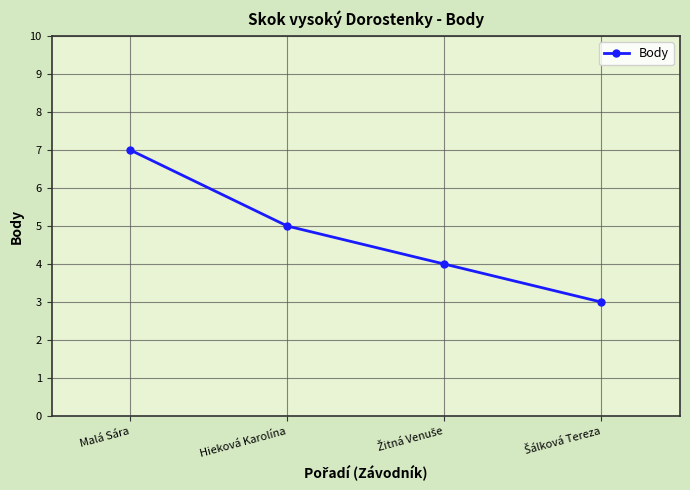

At which category does the chart reach its peak across all series?

Malá Sára